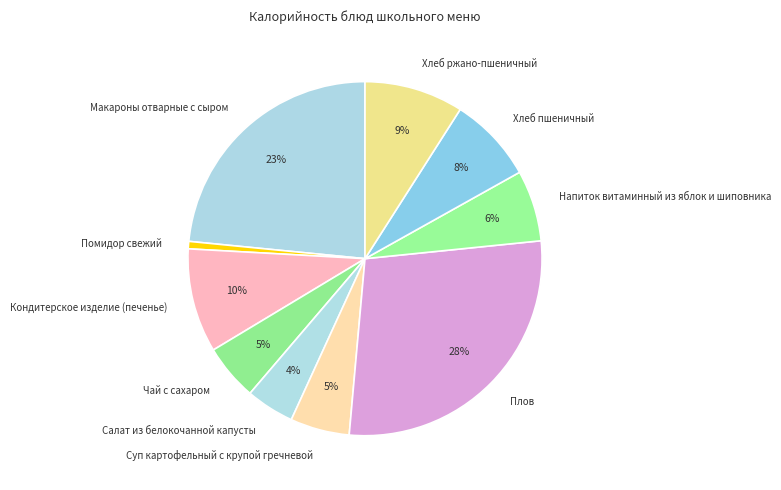

Is there any slice that represents more than half of the pie?

No